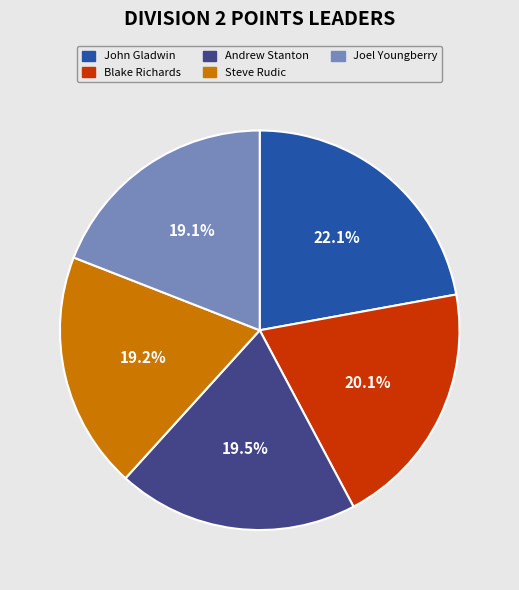

Does any single category account for the majority?

No